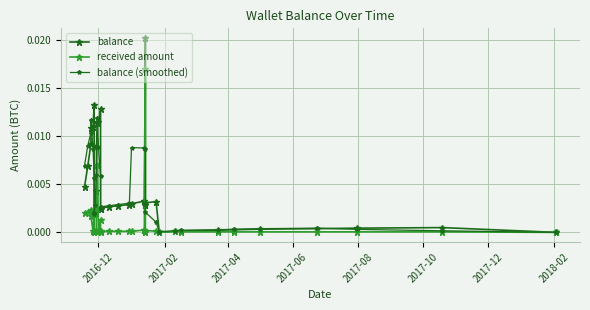

True or false: balance (smoothed) has a value of 0.0 at 13.

False